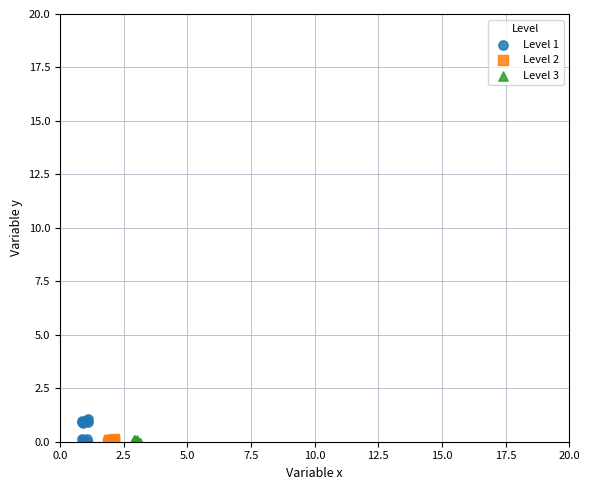

Which series has the largest Y range (max minus min)?

Level 1